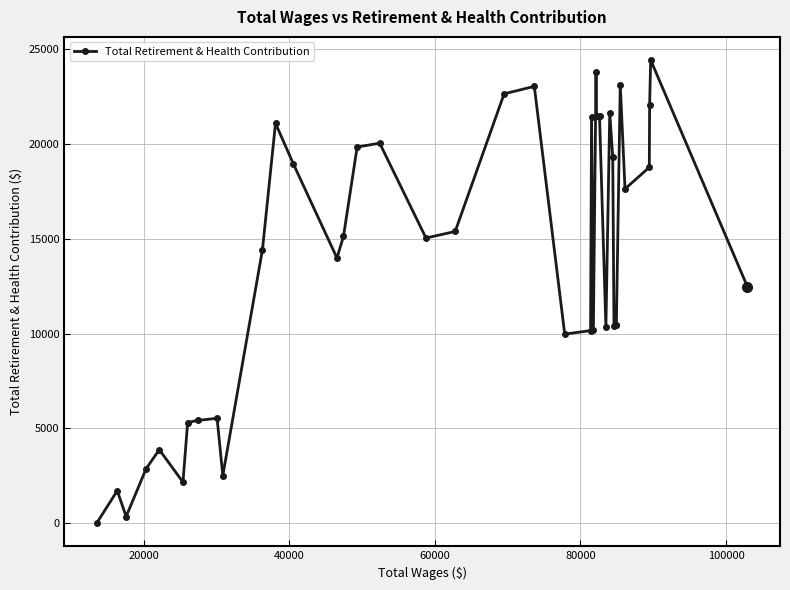

True or false: the data has more than 2 interior local peaks.

True